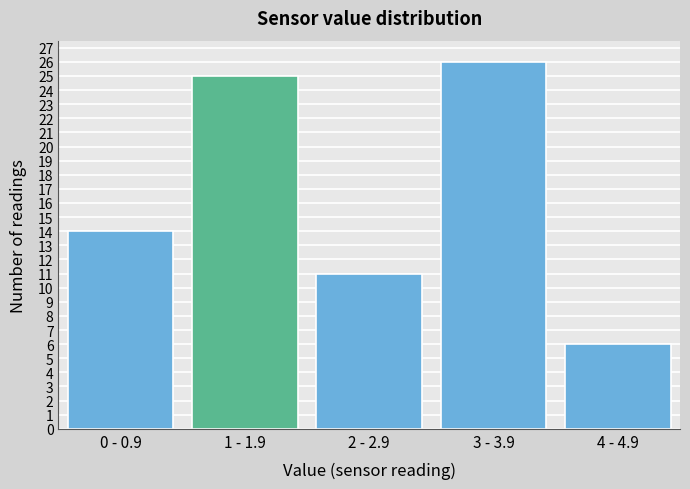

Reading left to right, extract all data points from this chart.

14	25	11	26	6